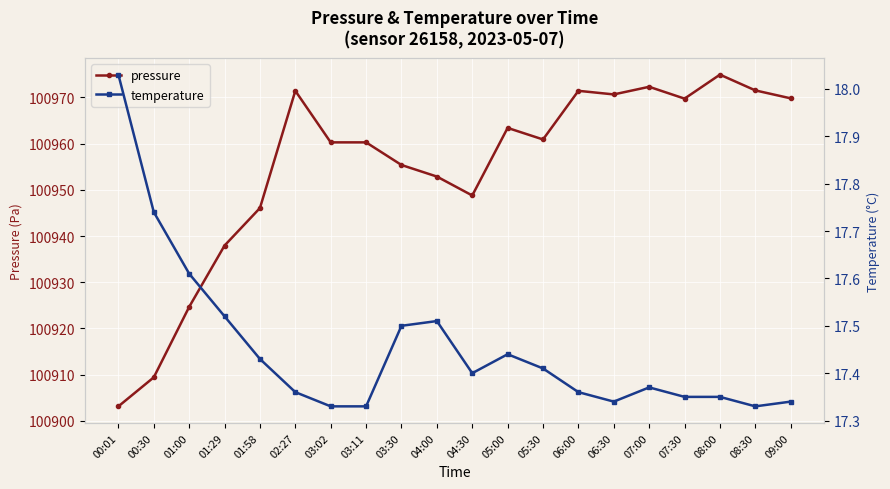

How many lines are shown in the chart?

2